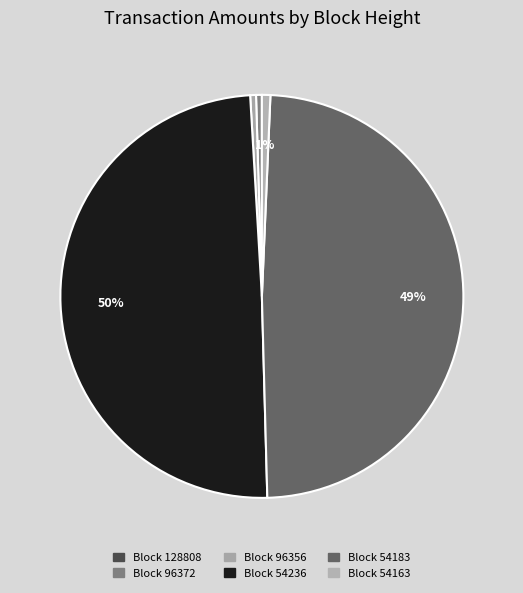

How many slices are in this pie chart?

6